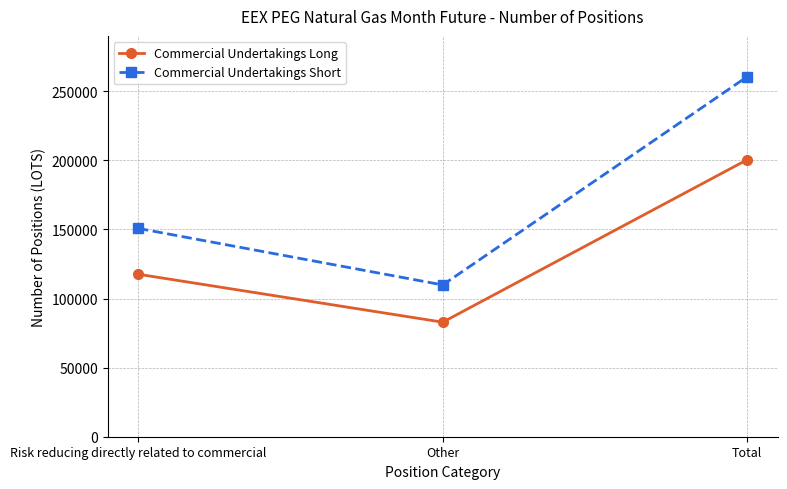

Count the number of data series in this chart.

2